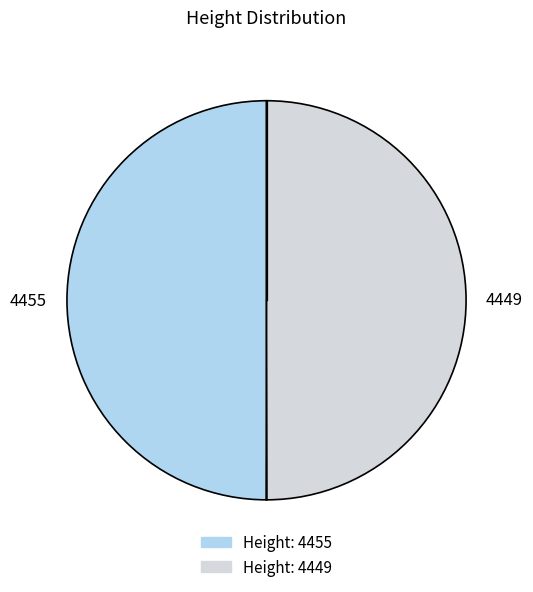

Combined, do 4449 and 4455 account for over 50%?

Yes